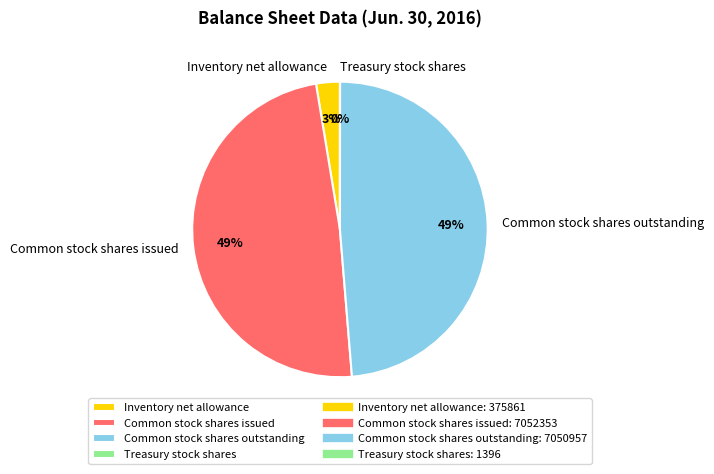

True or false: Common stock shares outstanding accounts for 43% of the total.

False